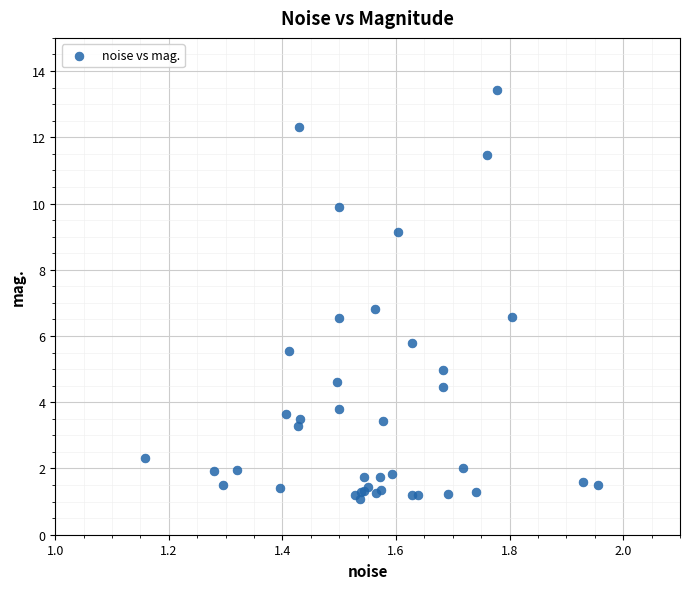

What Y value in the scatter plot is closest to 7?

6.8